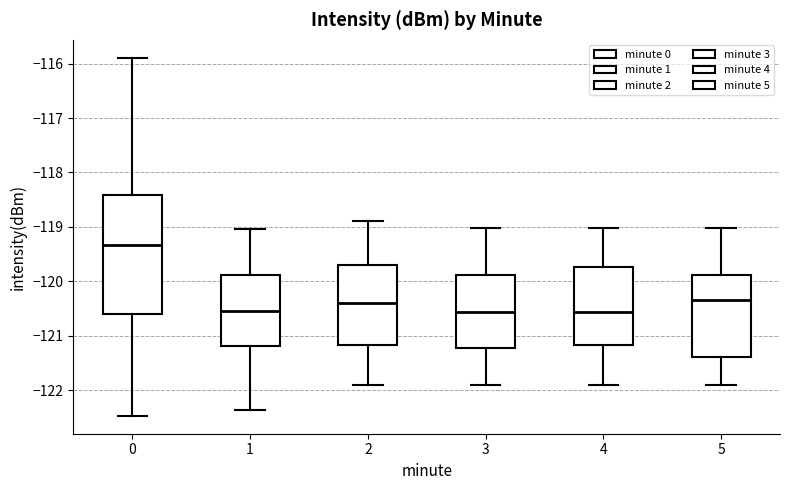

Which box is the tallest, from its lower edge to its upper edge?

0